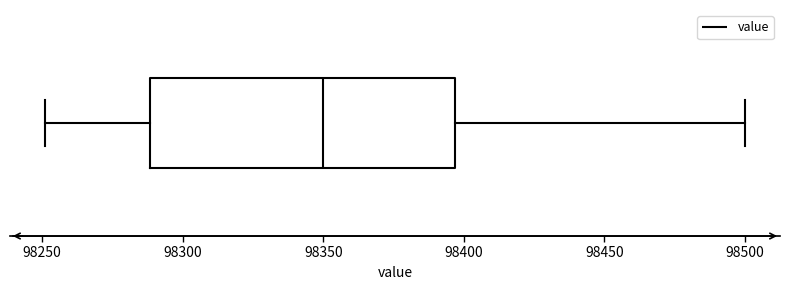

Transcribe this box plot: give where the median line is, the range the box spans, and where the two whiskers end, as read against the x-axis. The values are not printed on the chart, so give them approximately, as read against the axis.

median 98350, box 98290 to 98395, whiskers 98250 to 98500